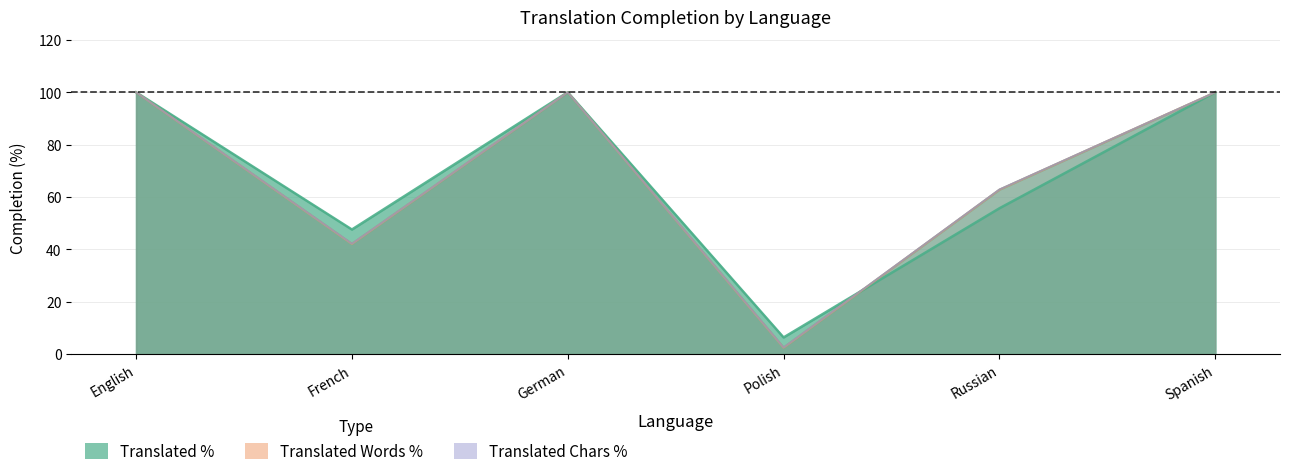

Reading left to right, what are all the values shown in this chart?

translated_percent: English=100.0	French=47.6	German=100.0	Polish=6.4	Russian=55.7	Spanish=100.0
translated_words_percent: English=100.0	French=42.1	German=100.0	Polish=2.5	Russian=62.8	Spanish=100.0
translated_chars_percent: English=100.0	French=42.2	German=100.0	Polish=2.6	Russian=62.9	Spanish=100.0